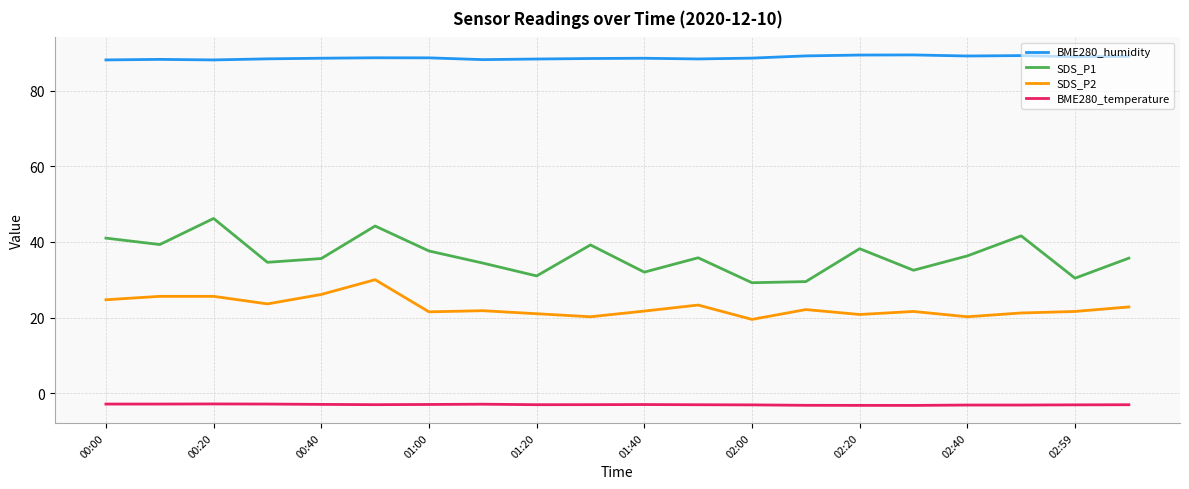

Rank the series by their maximum value, from highest to lowest.

BME280_humidity, SDS_P1, SDS_P2, BME280_temperature